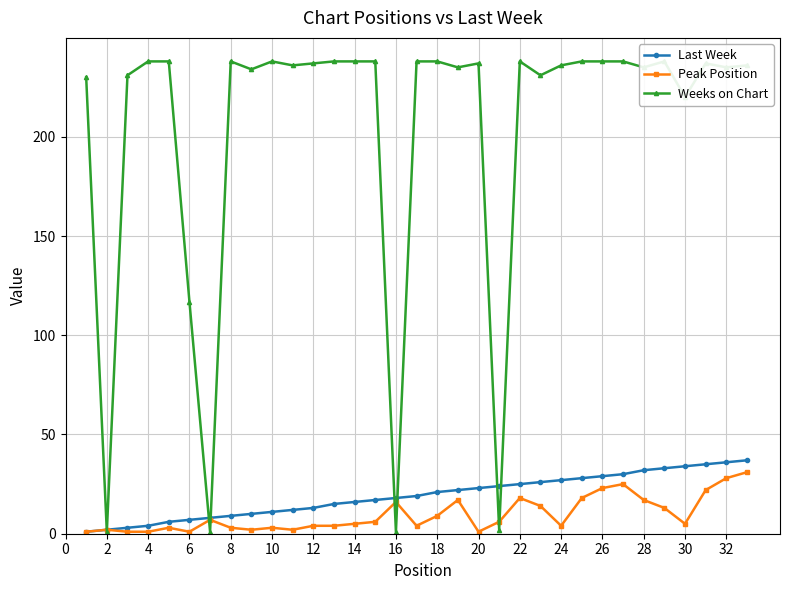

How many lines are shown in the chart?

3